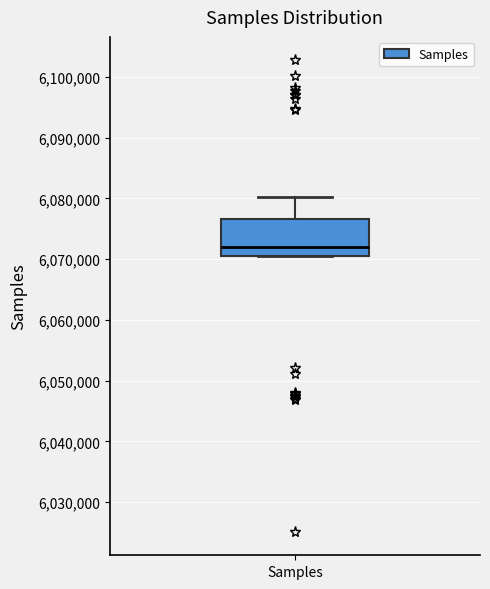

Read this box plot against the y-axis: the position of the median line, the range covered by the box, and the ends of both whiskers. The values are not printed on the chart, so give them approximately, as read against the axis.

median 6072000, box 6070000 to 6077000, whiskers 6070000 to 6080000